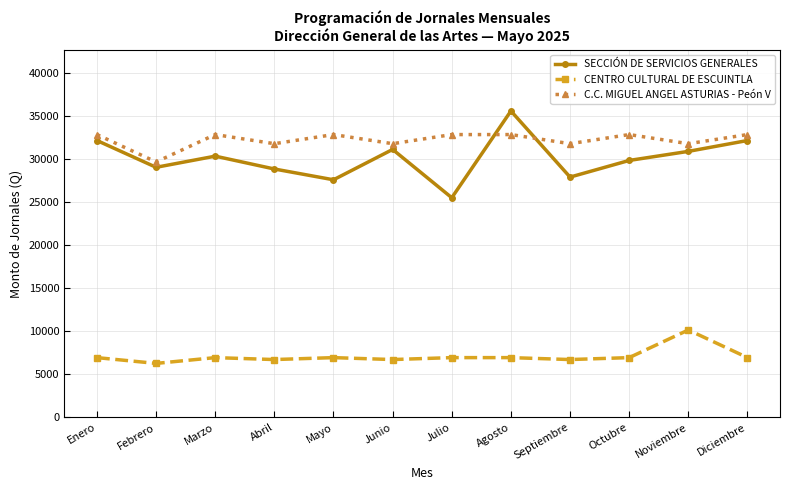

Which series has the largest range (max minus min)?

SECCIÓN DE SERVICIOS GENERALES